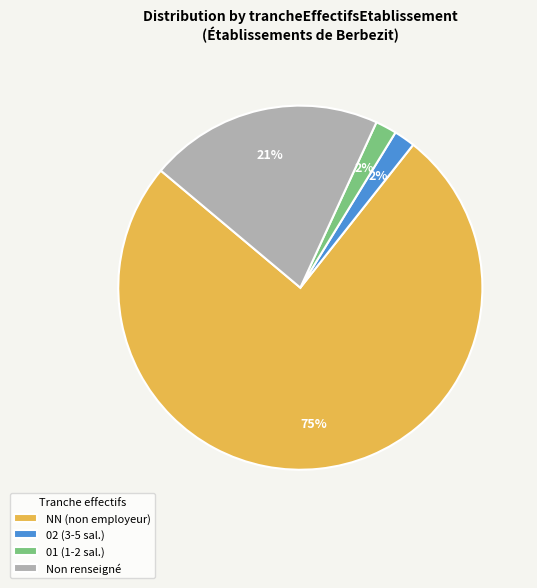

Between Non renseigné and NN (non employeur), which is larger?

NN (non employeur)